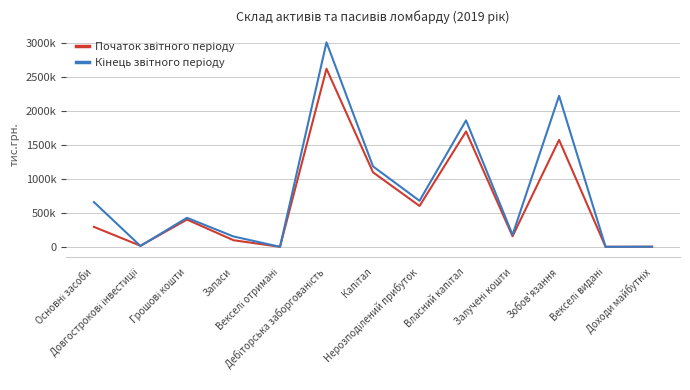

Reading left to right, list all the values displayed in this chart.

Початок звітного періоду: 293426.3	15527.0	401143.4	96977.5	0.0	2623164.9	1097569.3	602009.9	1699579.2	155527.2	1575519.8	3.8	1240.8
Кінець звітного періоду: 659155.7	12098.0	427422.4	152318.2	0.0	3012849.8	1184883.4	677849.5	1862732.9	176564.1	2223942.3	3.8	1592.1